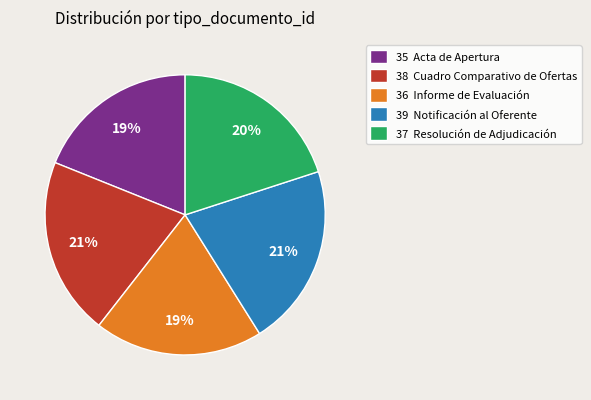

Is 35 Acta de Apertura the majority of the pie?

No